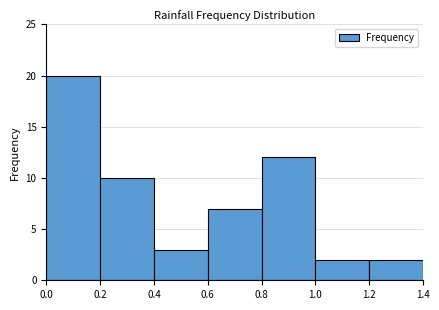

Which range on the x-axis has the tallest bar?

0.0 to 0.2